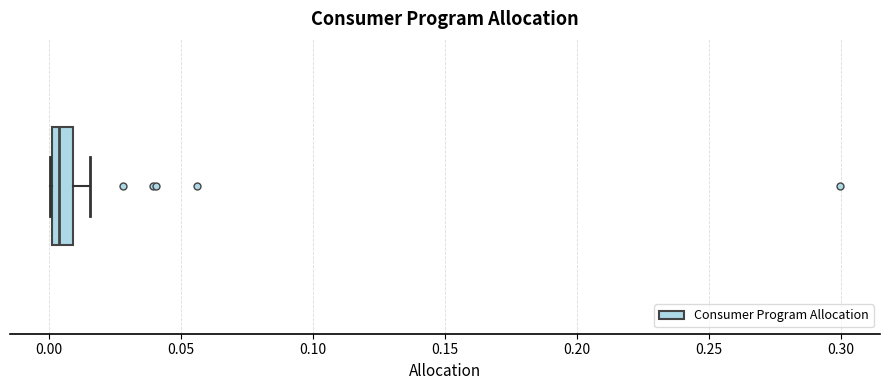

Read this box plot against the x-axis: the position of the median line, the range covered by the box, and the ends of both whiskers. The values are not printed on the chart, so give them approximately, as read against the axis.

median 0.005, box 0.000 to 0.010, whiskers 0.000 to 0.015